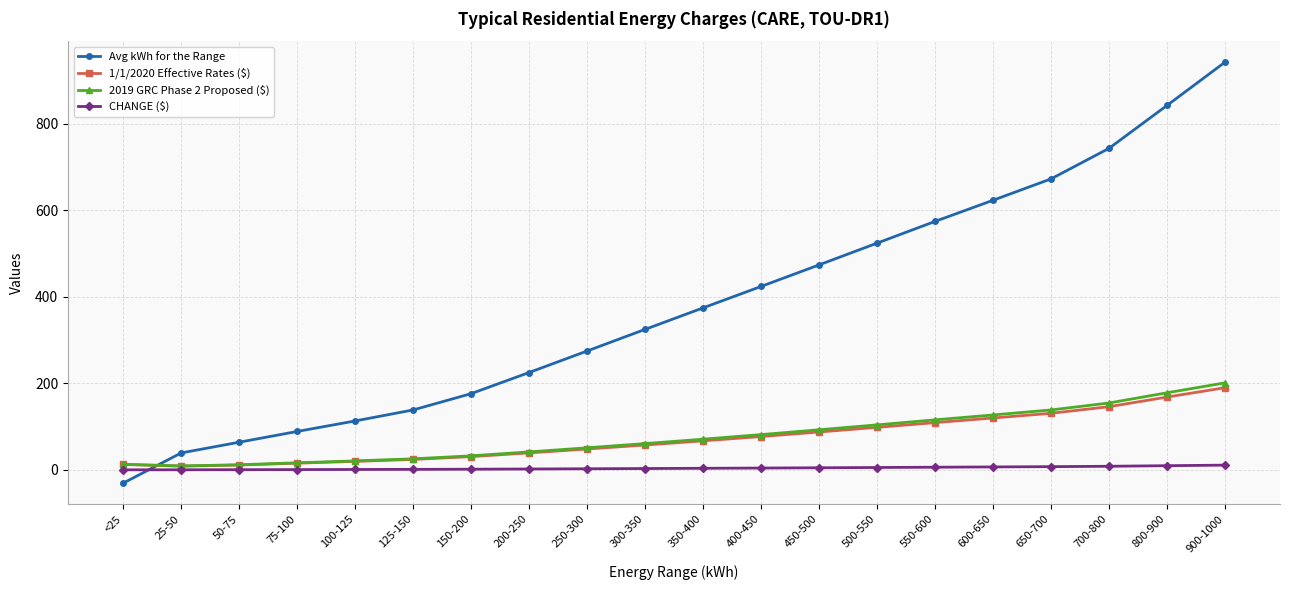

What is the label of the 11th point from the left?

350-400